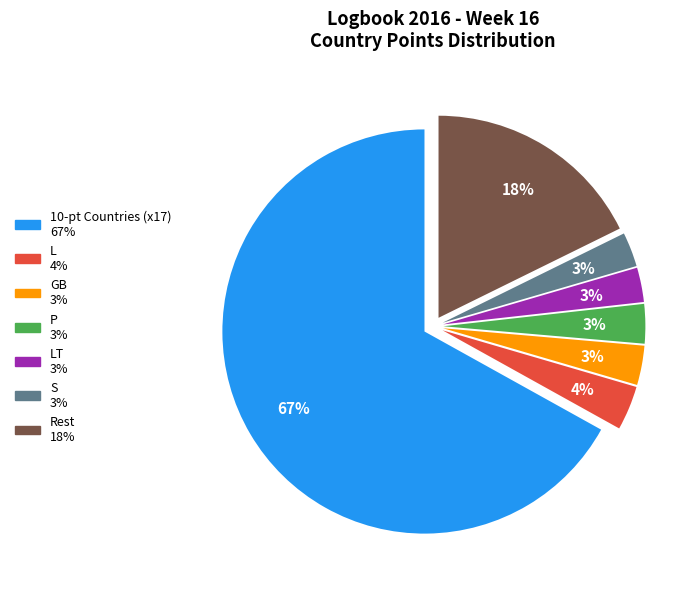

Is there a majority slice in this chart?

Yes